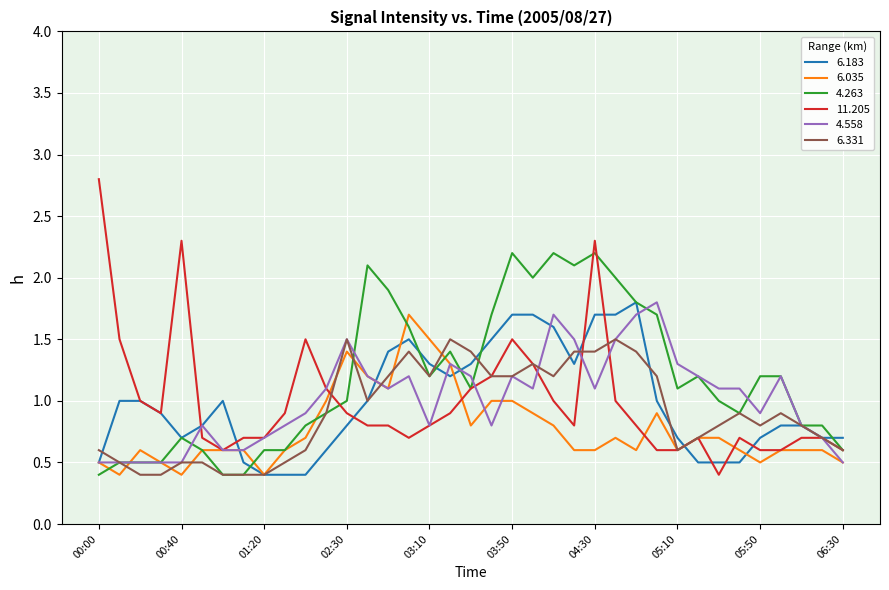

After their last crossing, which series has the higher values: 6.183 or 11.205?

6.183